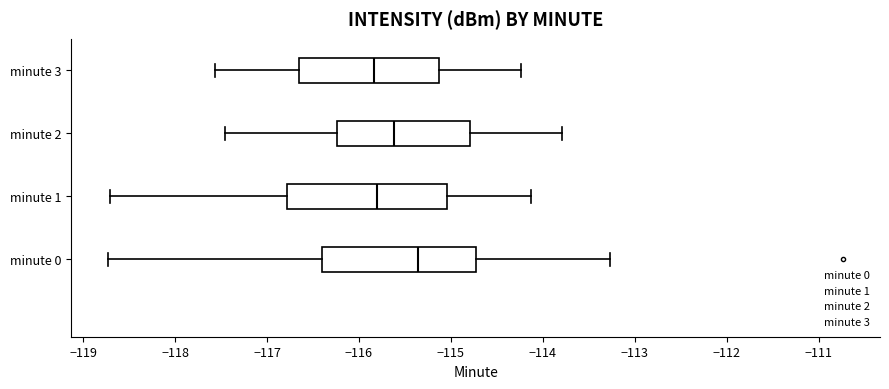

Reading bottom to top, read every box against the x-axis: the position of its median line, the range the box covers, and the ends of its whiskers. The values are not printed on the chart, so give them approximately, as read against the axis.

minute 0: median -115.4, box -116.4 to -114.7, whiskers -118.7 to -113.3
minute 1: median -115.8, box -116.8 to -115.0, whiskers -118.7 to -114.1
minute 2: median -115.6, box -116.2 to -114.8, whiskers -117.5 to -113.8
minute 3: median -115.8, box -116.7 to -115.1, whiskers -117.6 to -114.2